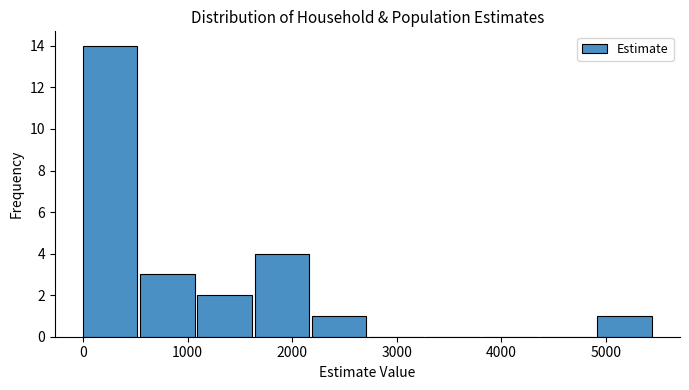

Reading left to right, list every bar in this chart as the range it spans on the x-axis followed by its height. Neither the bar edges nor the heights are printed on the chart, so give them approximately, as read against the axes.

0 to 500: 14
500 to 1100: 3
1100 to 1600: 2
1600 to 2200: 4
2200 to 2700: 1
2700 to 3300: 0
3300 to 3800: 0
3800 to 4400: 0
4400 to 4900: 0
4900 to 5500: 1